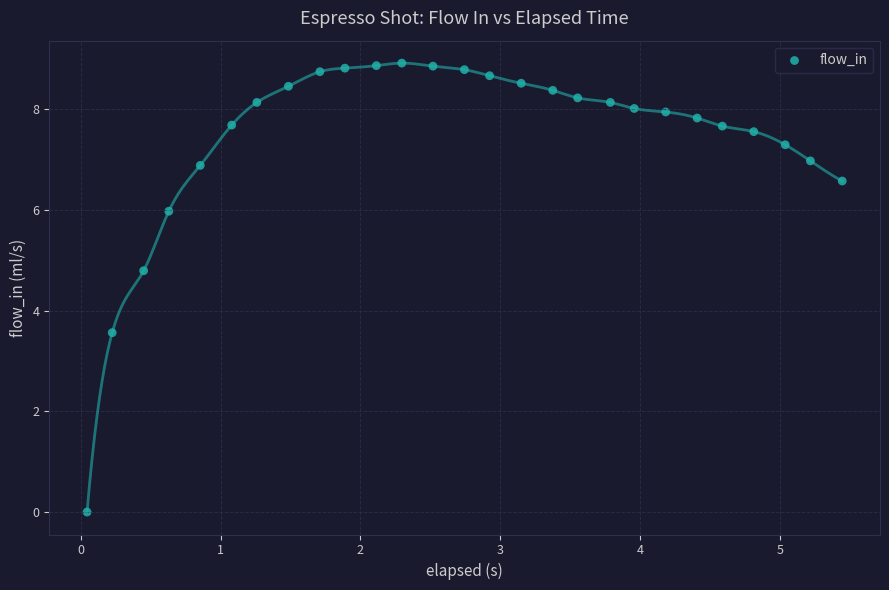

What Y value in the scatter plot is closest to 4?

3.6